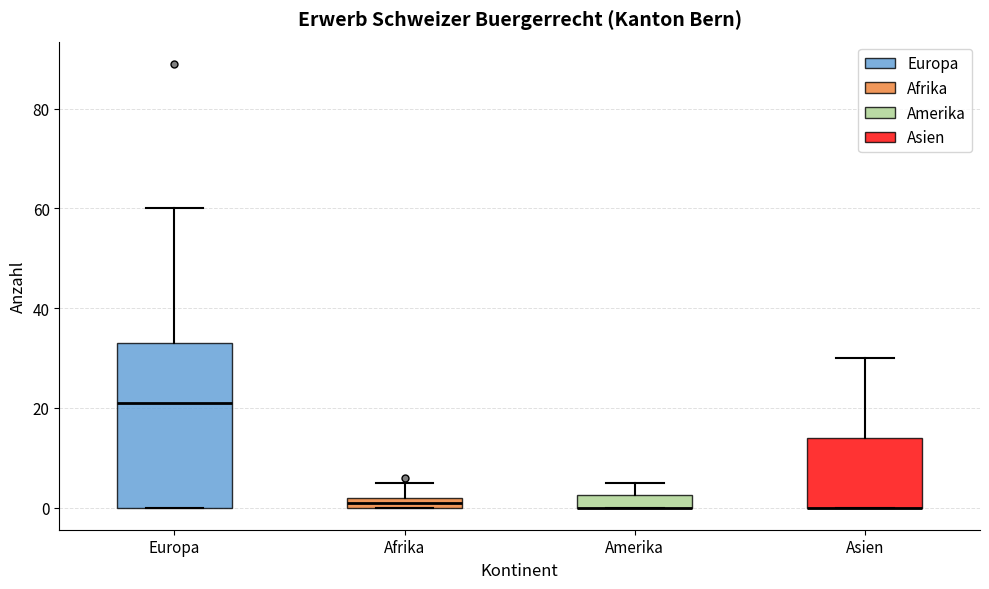

Which box is the tallest, from its lower edge to its upper edge?

Europa